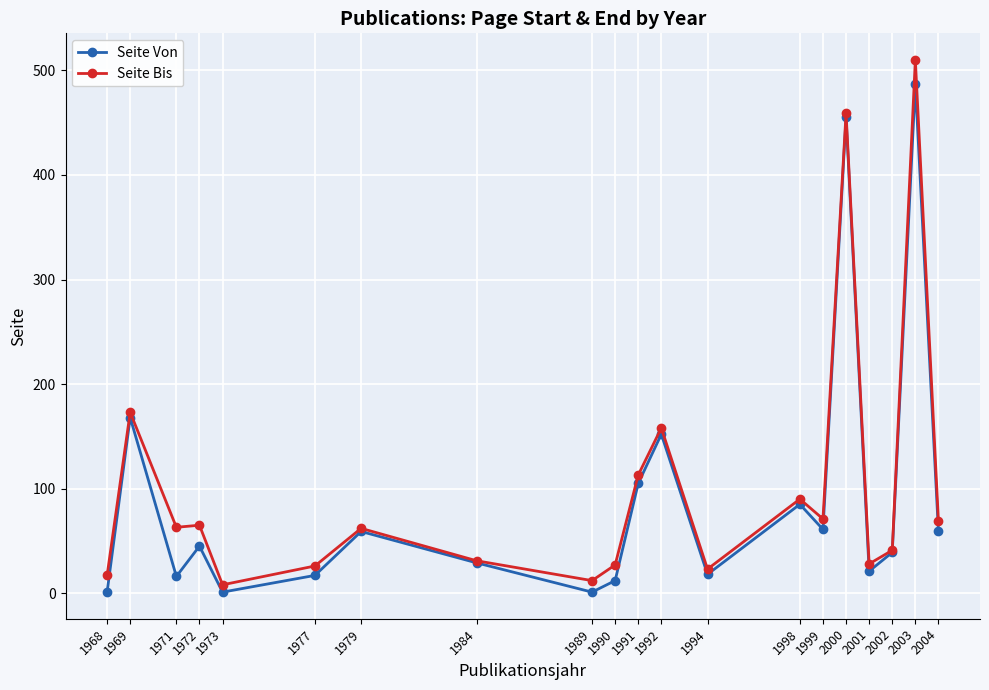

What is the maximum value for Seite Bis?

510